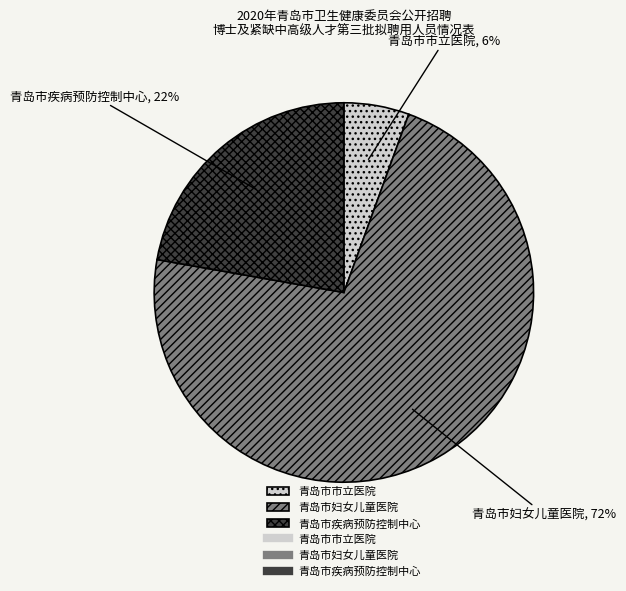

How many slices are in this pie chart?

3